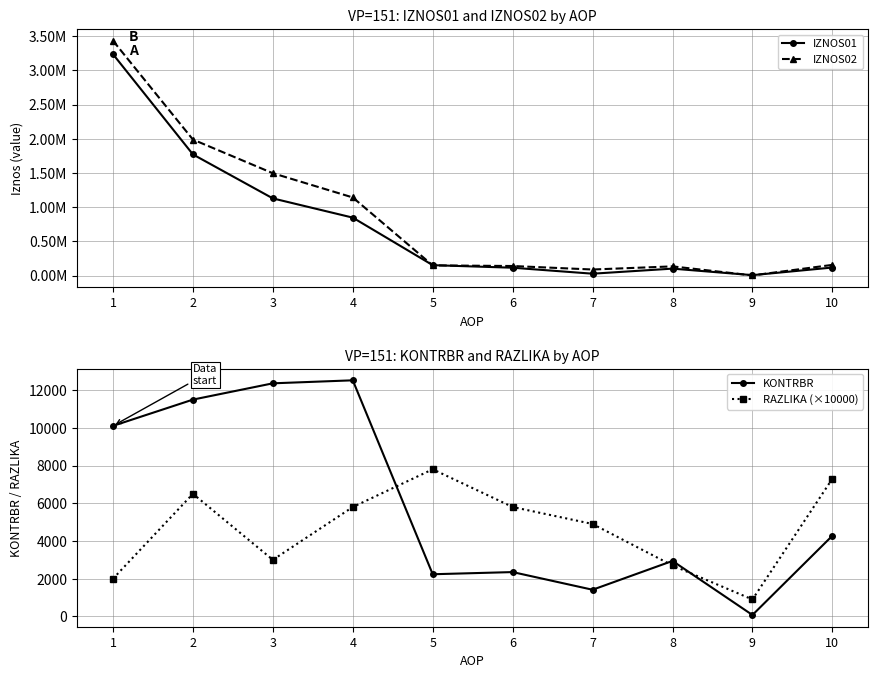

What is the sum of the IZNOS01 values at 6 and 3?

1241384.0